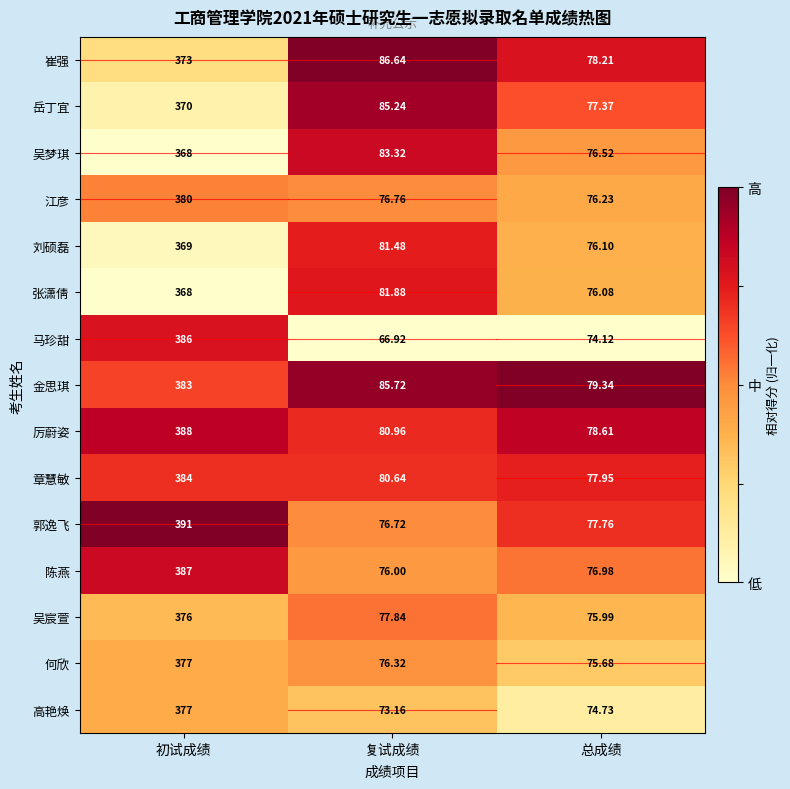

How many distinct data groups are displayed?

15